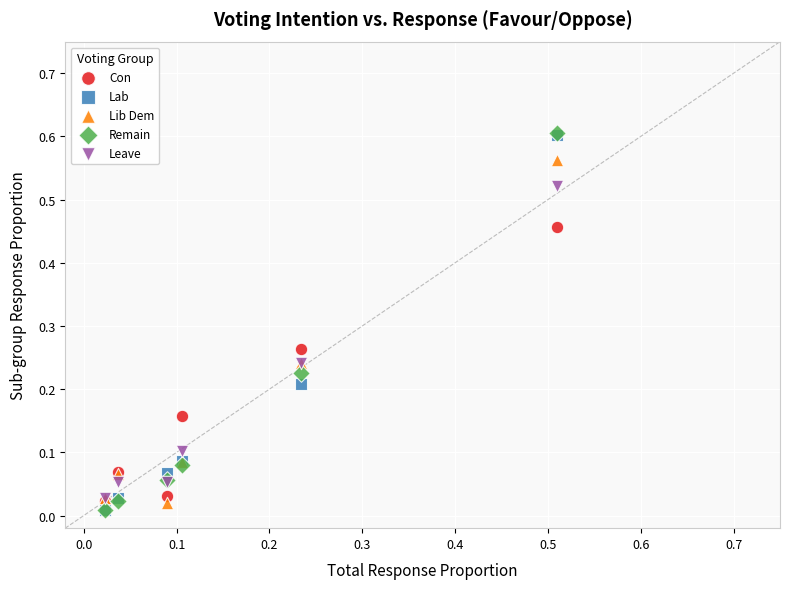

What are all the series names shown in the legend?

Con, Lab, Lib Dem, Remain, Leave